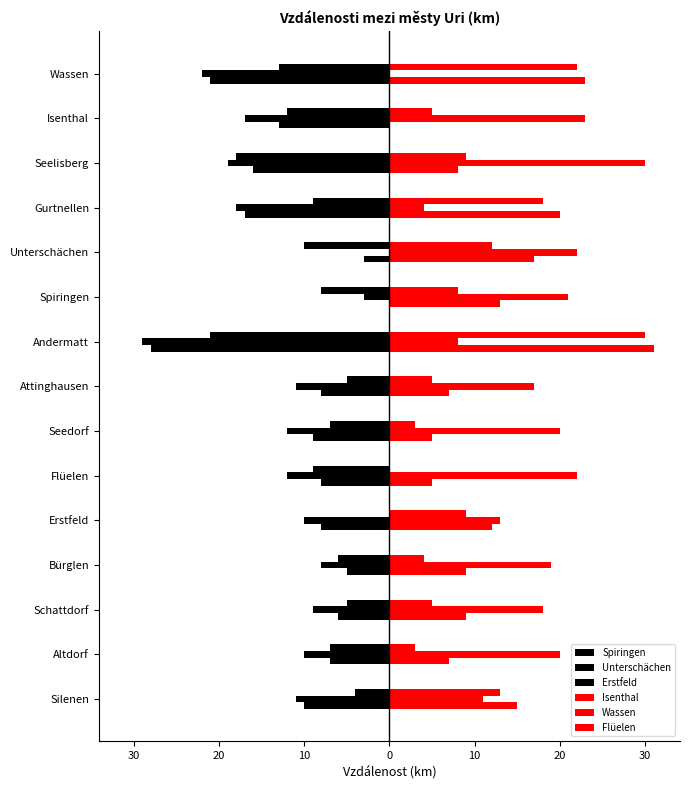

What is the highest value of the Flüelen series?

30